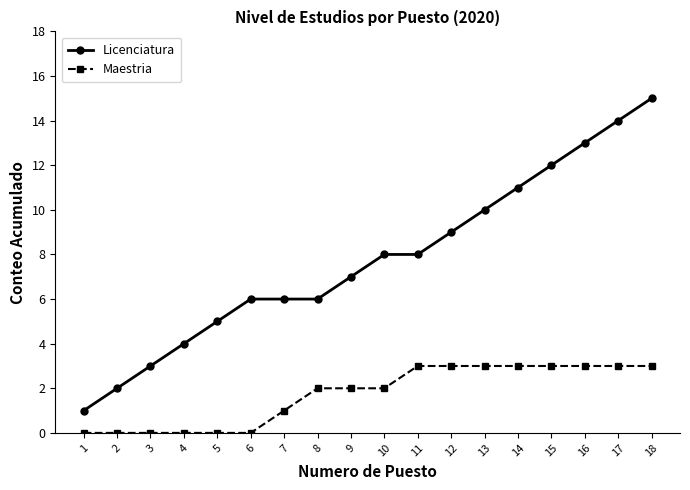

Count the number of categories in the chart.

18